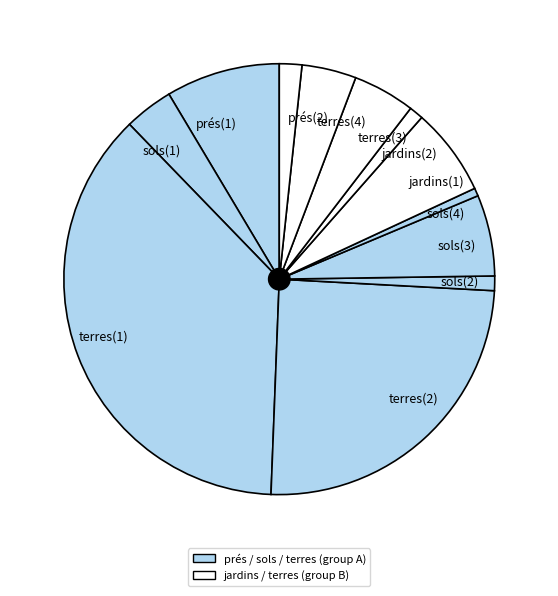

Is the sum of sols(3) and terres(2) greater than half?

No